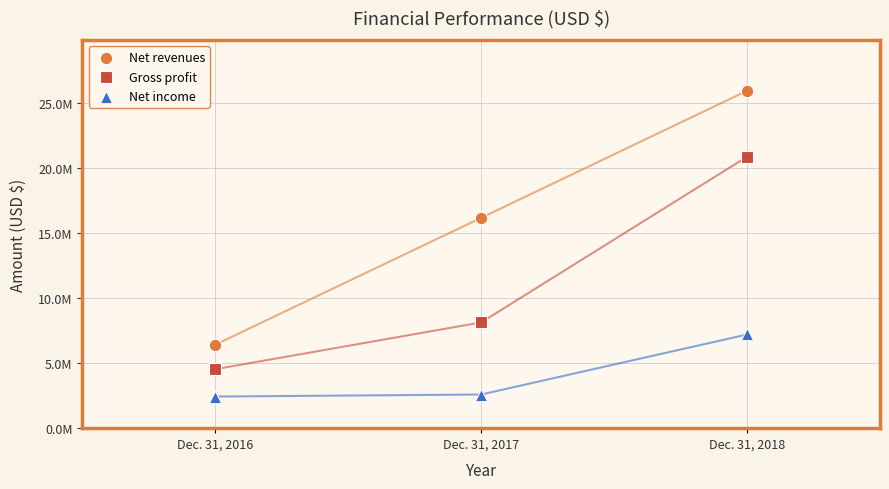

What are all the series names shown in the legend?

Net revenues, Gross profit, Net income